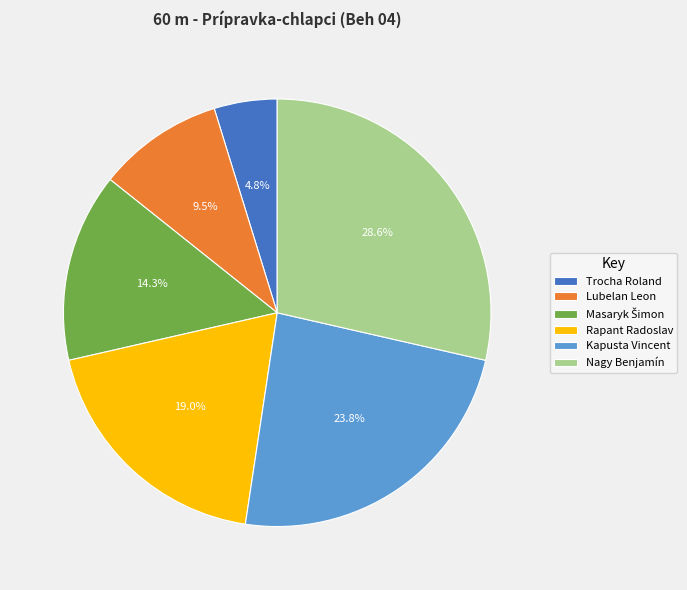

Combined, what portion of the pie is Nagy Benjamín and Kapusta Vincent?

52.4%